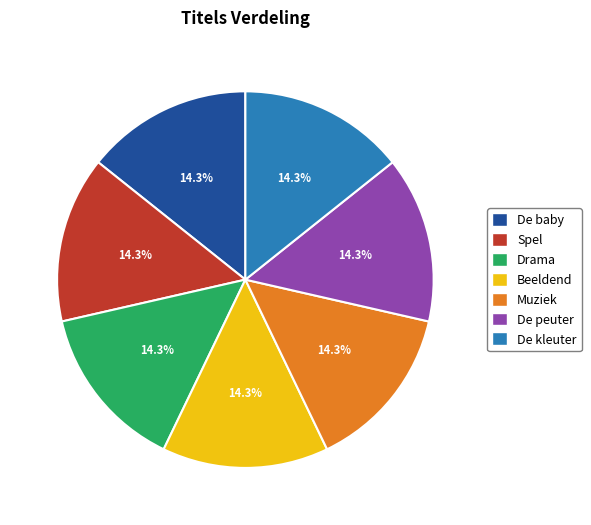

How many segments does this pie chart have?

7